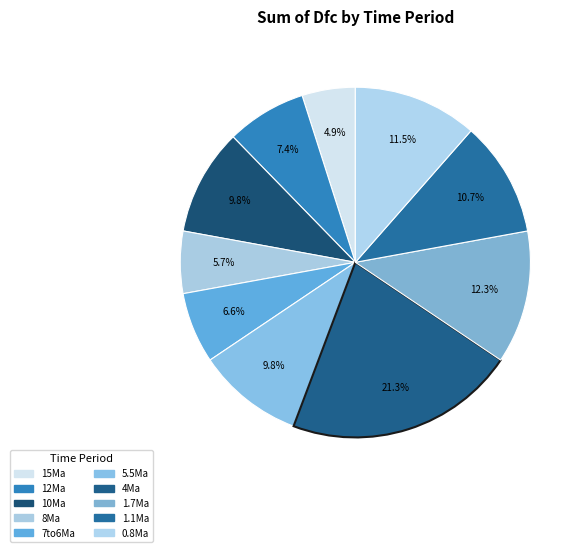

Which slice is the smallest?

15Ma